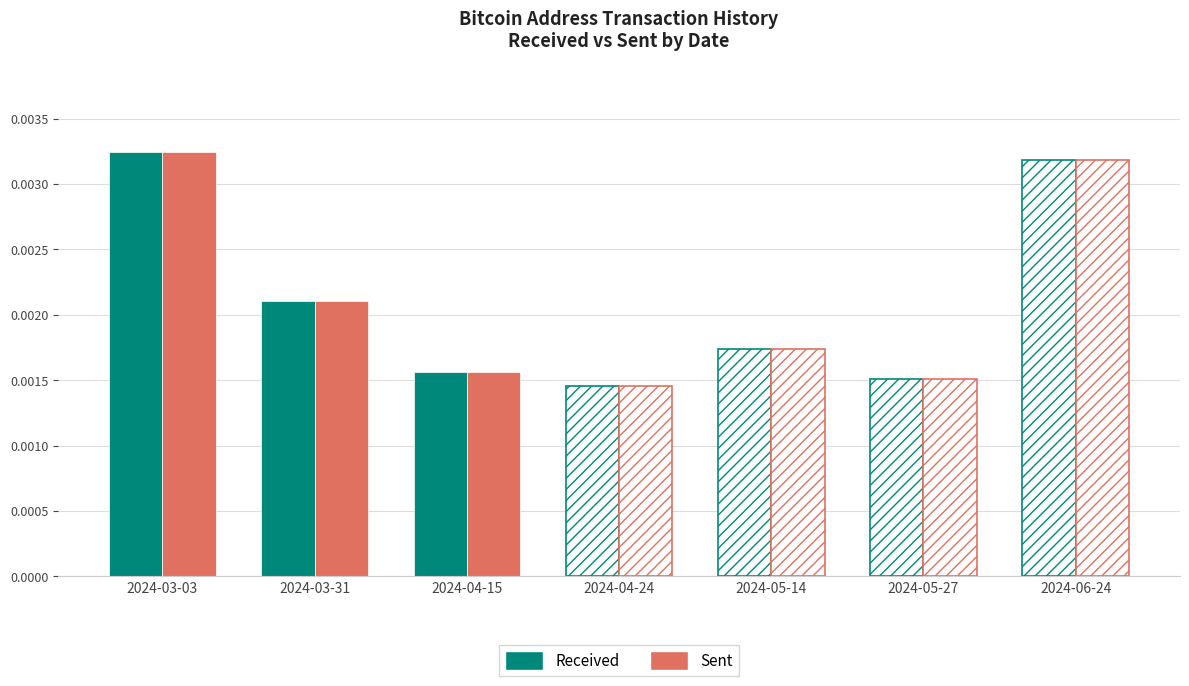

How many groups of bars are there?

7